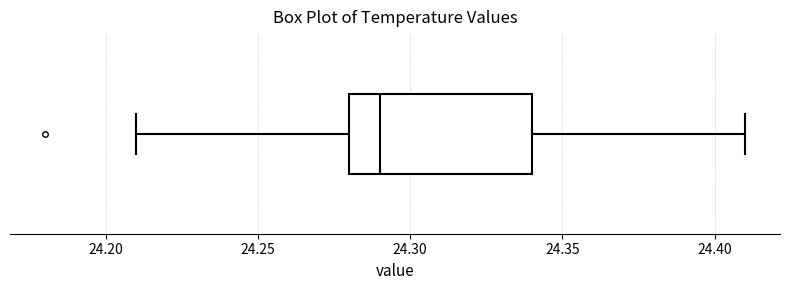

Transcribe this box plot: give where the median line is, the range the box spans, and where the two whiskers end, as read against the x-axis. The values are not printed on the chart, so give them approximately, as read against the axis.

median 24.29, box 24.28 to 24.34, whiskers 24.21 to 24.41